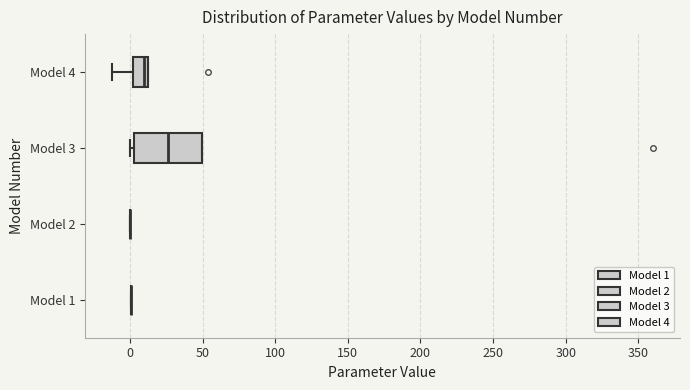

Reading bottom to top, read every box against the x-axis: the position of its median line, the range the box covers, and the ends of its whiskers. The values are not printed on the chart, so give them approximately, as read against the axis.

Model 1: box collapsed to a line at 0, whiskers 0 to 0
Model 2: box collapsed to a line at 0, whiskers 0 to 0
Model 3: median 25, box 5 to 50, whiskers 0 to 50
Model 4: median 10 (just left of the box's right edge), box 0 to 10, whiskers -10 to 10